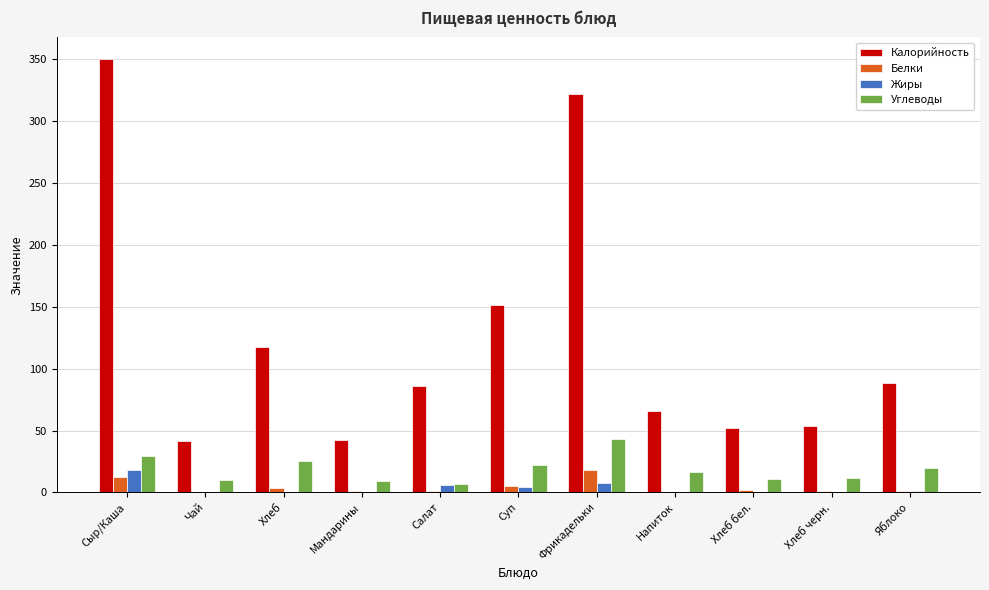

Is the value of Жиры at Хлеб бел. greater than the value of Калорийность at Мандарины?

No